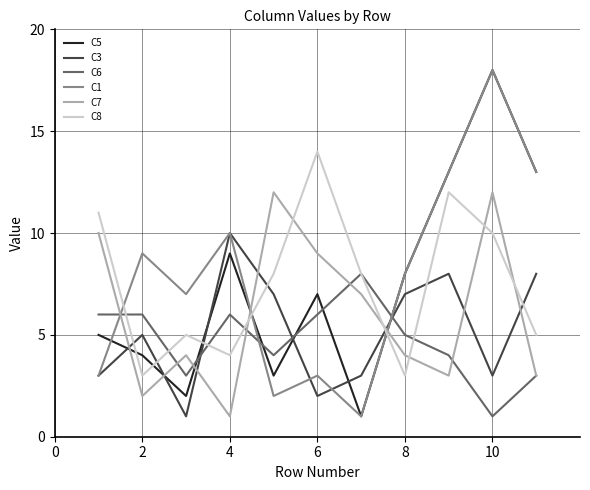

Which series ends up on top after the final intersection of C1 and C8?

C1